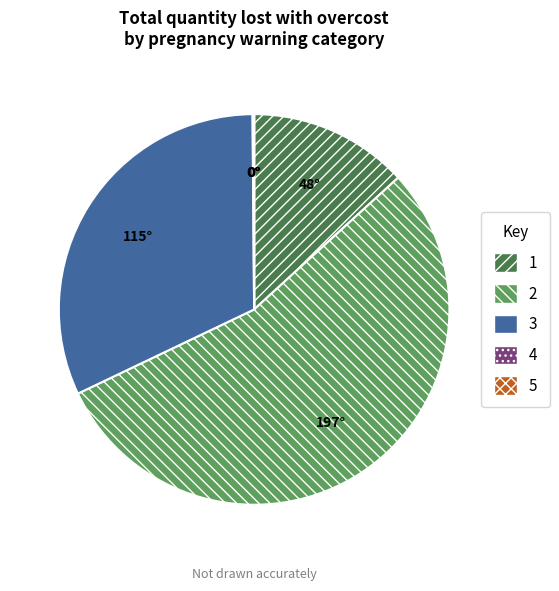

Is there a majority slice in this chart?

Yes